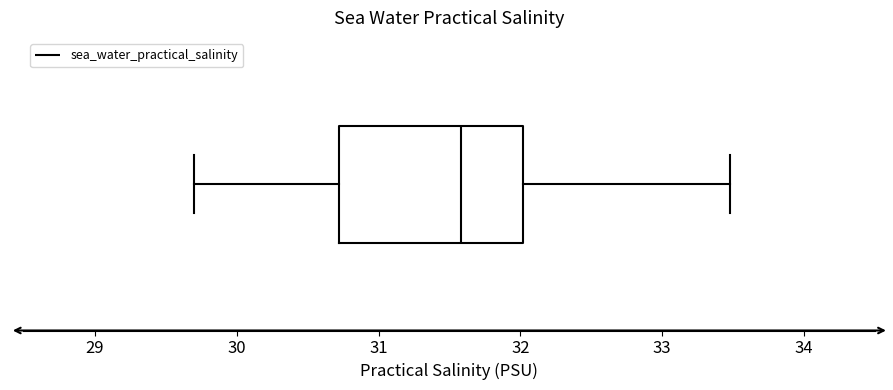

Read this box plot against the x-axis: the position of the median line, the range covered by the box, and the ends of both whiskers. The values are not printed on the chart, so give them approximately, as read against the axis.

median 31.6, box 30.7 to 32.0, whiskers 29.7 to 33.5